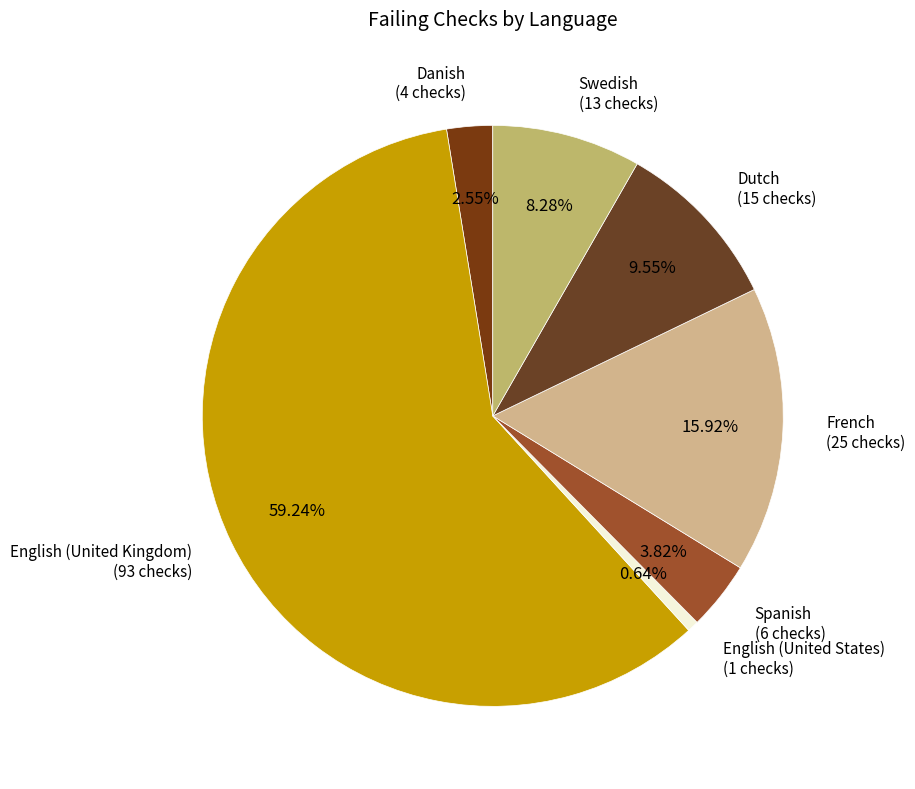

How many slices are in this pie chart?

7